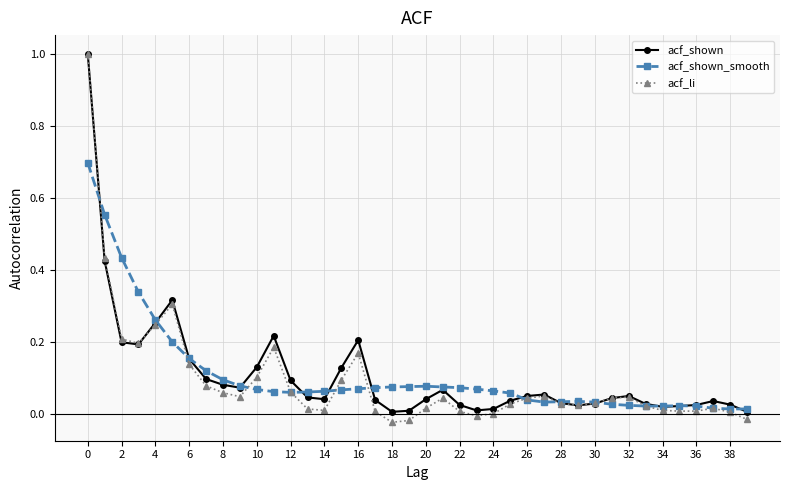

What is the greatest value displayed?

1.0